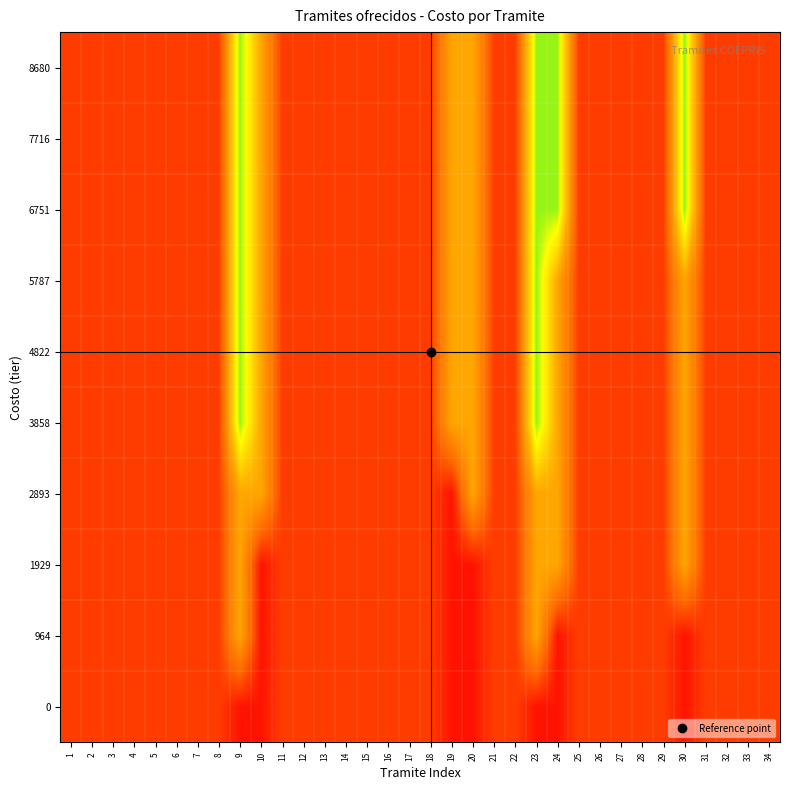

At which category does the chart reach its minimum across all series?

9